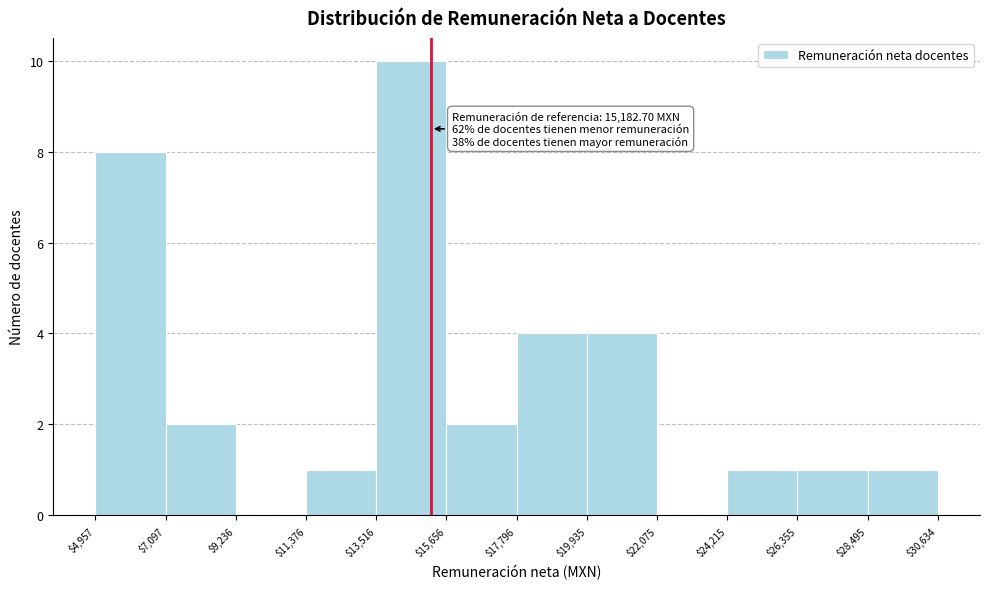

Which range on the x-axis has the tallest bar?

$13,516 to $15,656